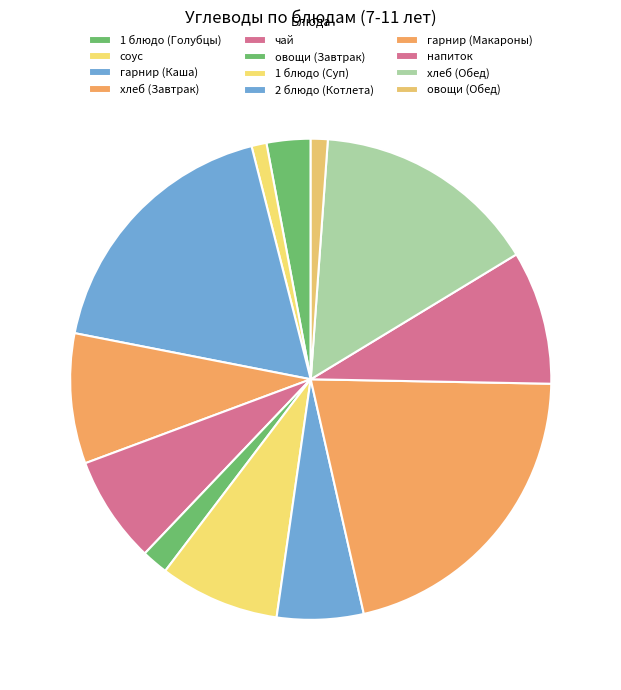

Approximately how many times larger is the value at овощи (Обед) compared to гарнир (Каша)?

0.1